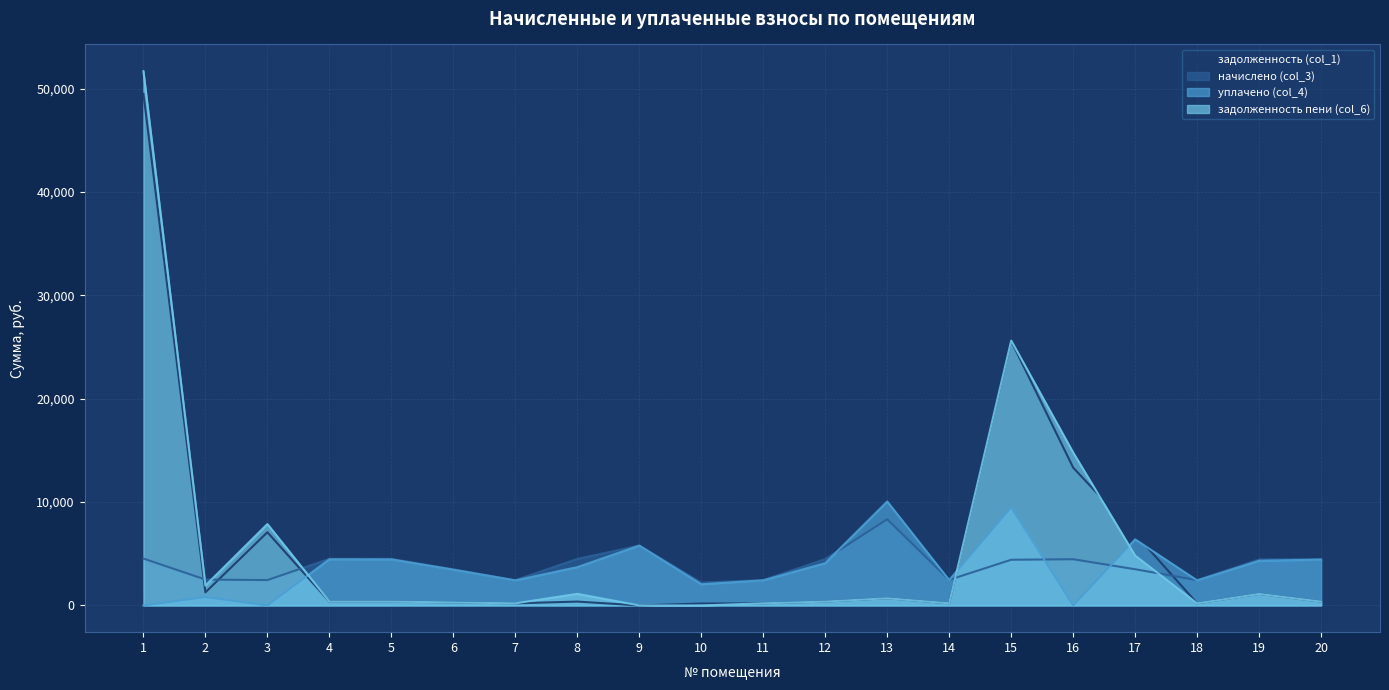

True or false: задолженность (col_1) has more than 1 points higher than both neighbors.

True